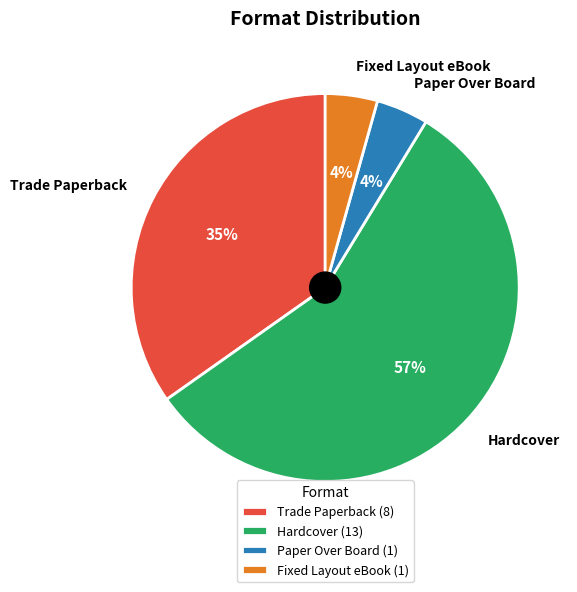

Which has a higher value, Trade Paperback or Hardcover?

Hardcover